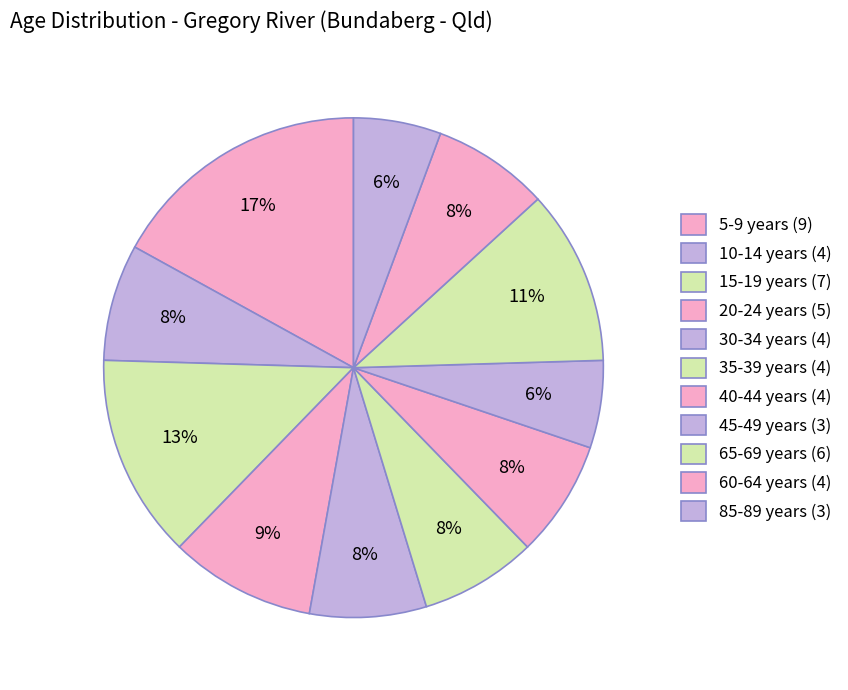

How many segments does this pie chart have?

11